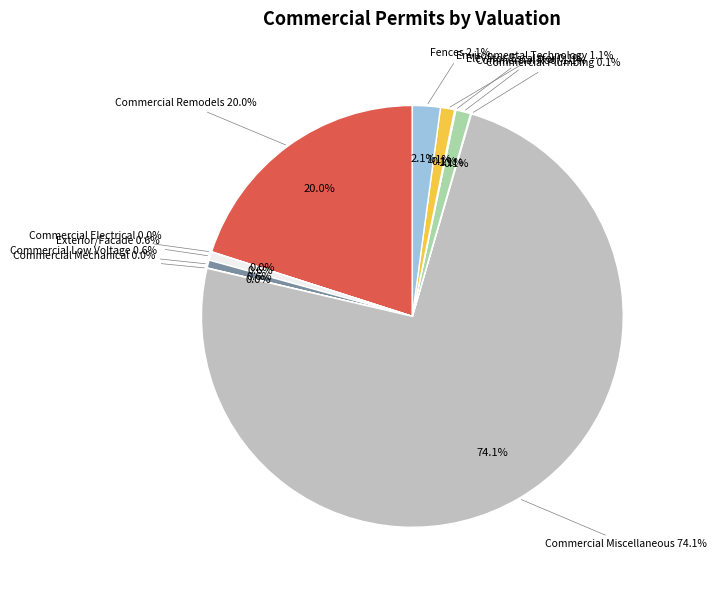

Which slice is the largest?

Commercial Miscellaneous